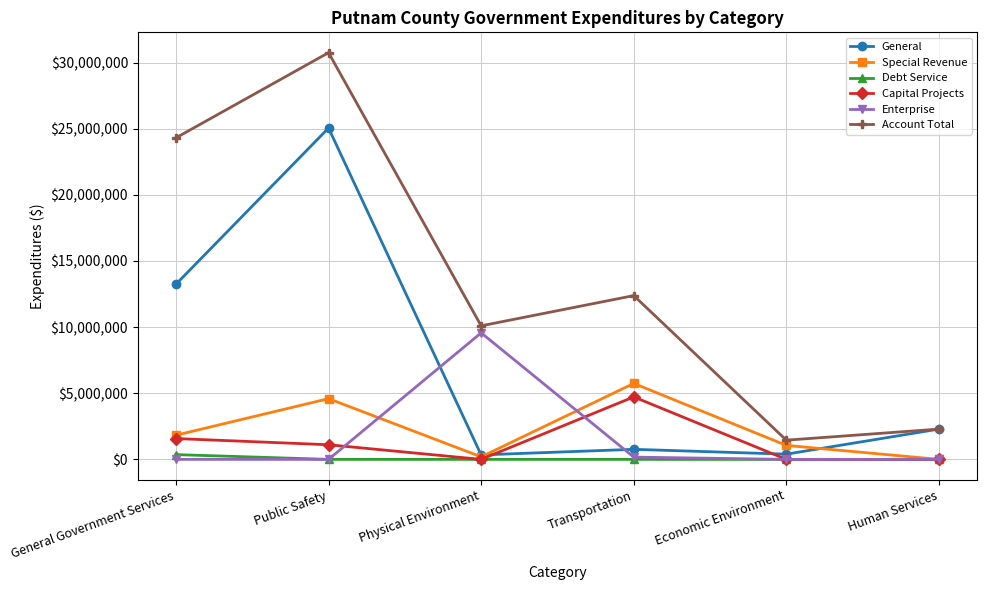

How many lines are shown in the chart?

6